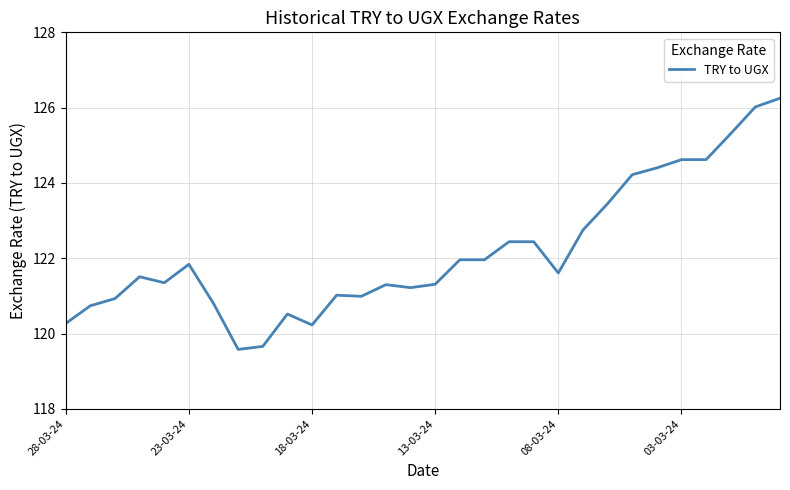

What is the smallest value displayed?

119.6